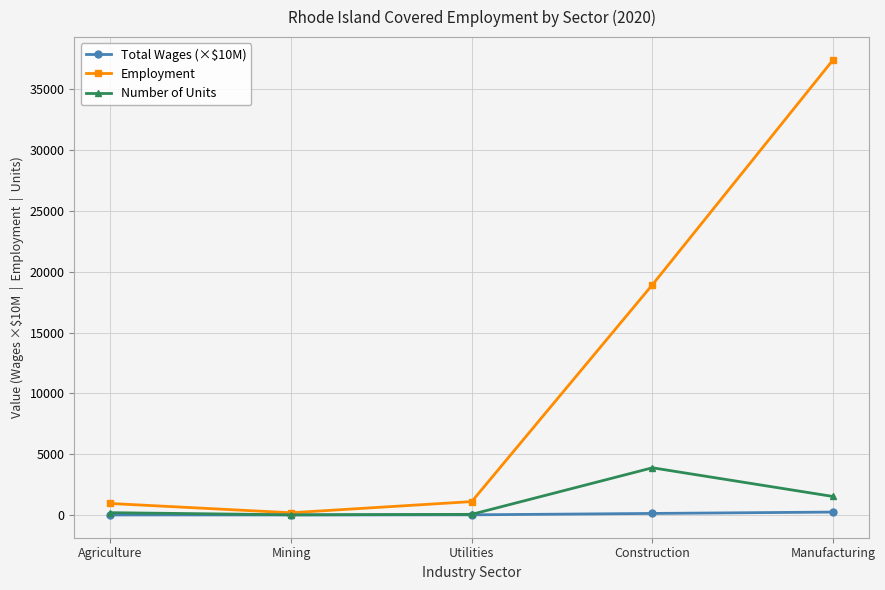

How many categories are shown in the chart?

5